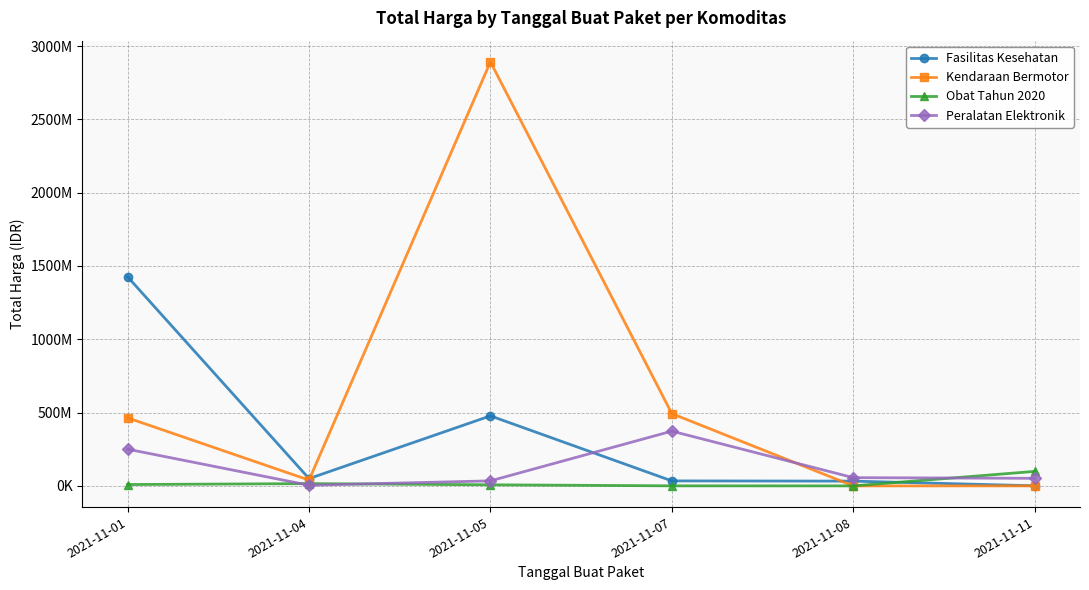

Does the chart have visible grid lines?

Yes